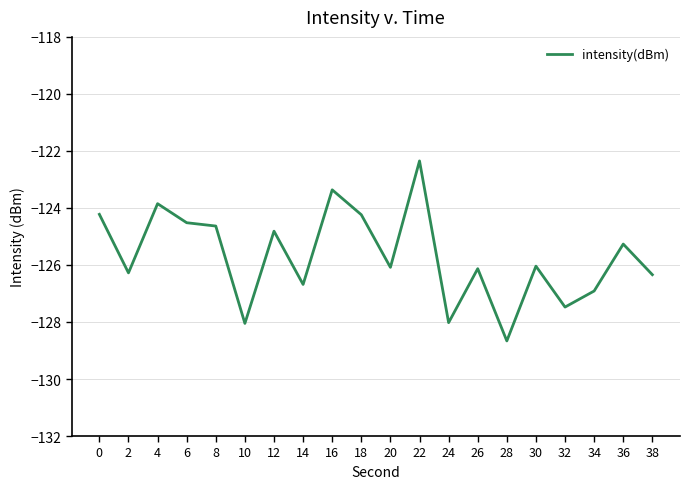

What is the difference between the values at 18 and 38?

2.1